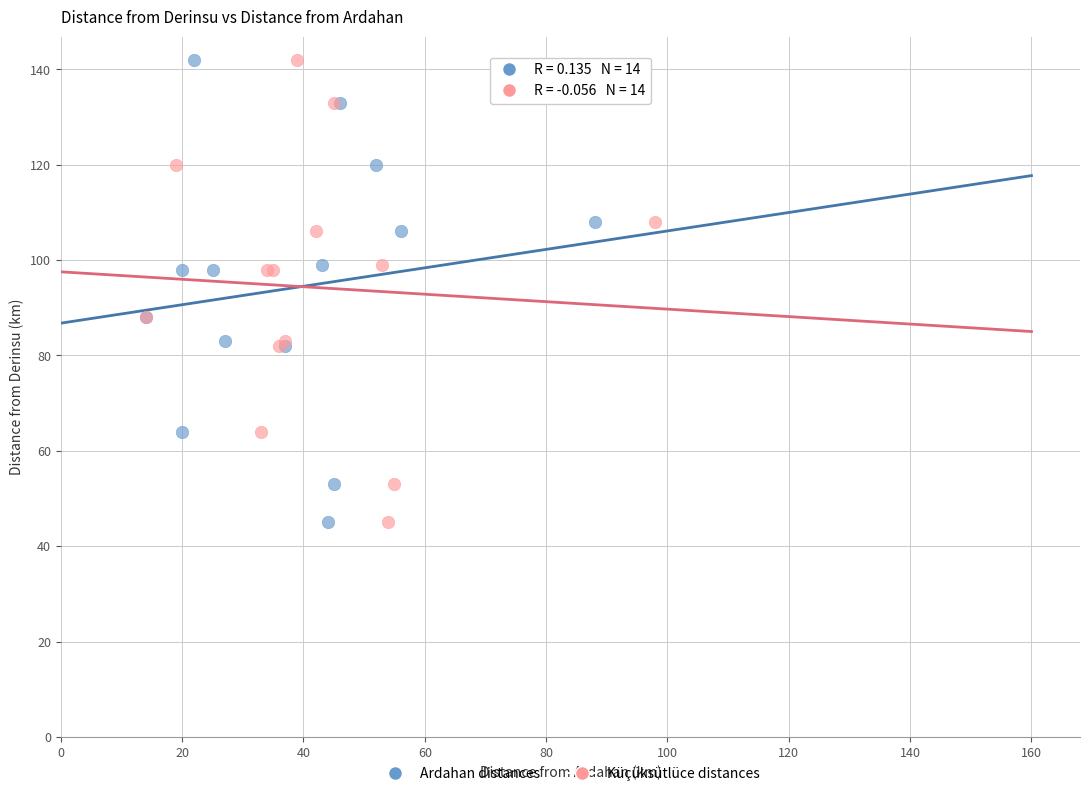

What are all the series names shown in the legend?

Ardahan distances, Küçüksütlüce distances